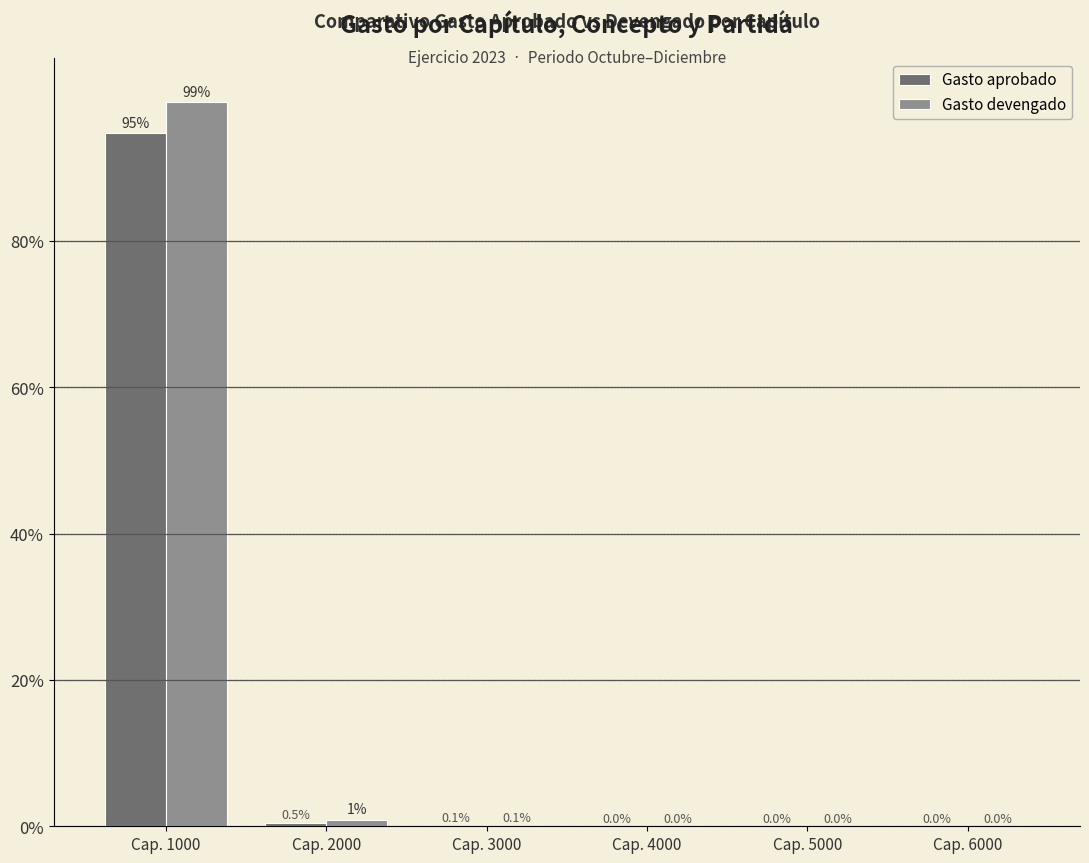

Where is Gasto devengado nearest to the value 49?

Cap. 2000